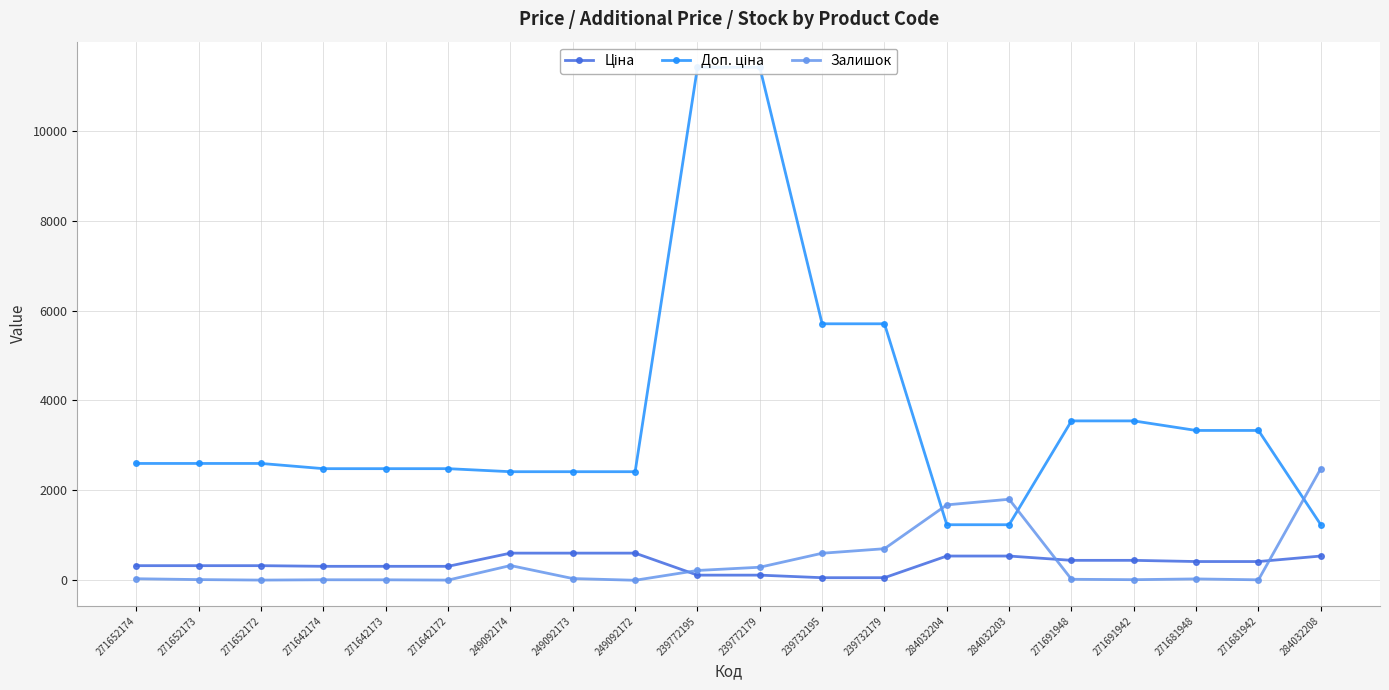

Reading left to right, what are all the values shown in this chart?

Ціна: 271652174=324.8	271652173=324.8	271652172=324.8	271642174=310.3	271642173=310.3	271642172=310.3	249092174=603.7	249092173=603.7	249092172=603.7	239772195=114.1	239772179=114.1	239732195=57.0	239732179=57.0	284032204=539.0	284032203=539.0	271691948=443.1	271691942=443.1	271681948=416.6	271681942=416.6	284032208=539.0
Доп. ціна: 271652174=2598.3	271652173=2598.3	271652172=2598.3	271642174=2482.4	271642173=2482.4	271642172=2482.4	249092174=2414.8	249092173=2414.8	249092172=2414.8	239772195=11410.0	239772179=11410.0	239732195=5705.0	239732179=5705.0	284032204=1235.4	284032203=1235.4	271691948=3545.0	271691942=3545.0	271681948=3332.5	271681942=3332.5	284032208=1235.4
Залишок: 271652174=34.0	271652173=15.0	271652172=4.0	271642174=11.0	271642173=10.0	271642172=4.0	249092174=328.0	249092173=38.0	249092172=0.0	239772195=218.0	239772179=290.0	239732195=601.0	239732179=702.0	284032204=1677.0	284032203=1802.0	271691948=22.0	271691942=13.0	271681948=30.0	271681942=10.0	284032208=2483.0